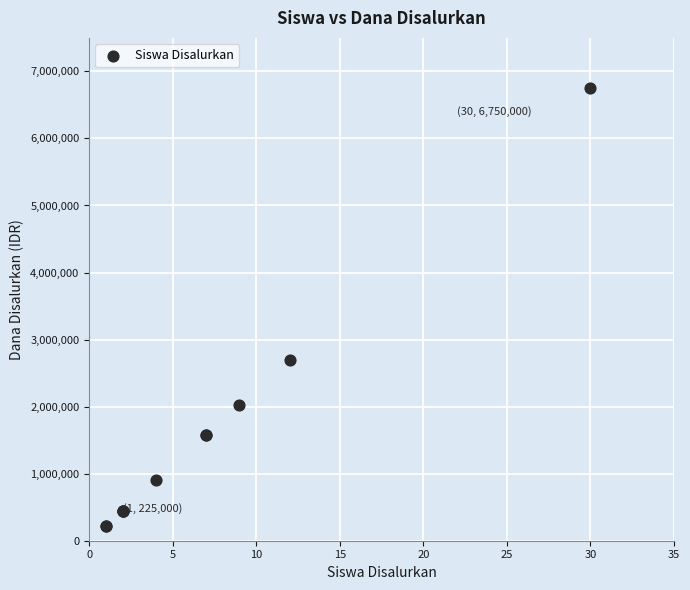

What Y value in the scatter plot is closest to 3487500?

2700000